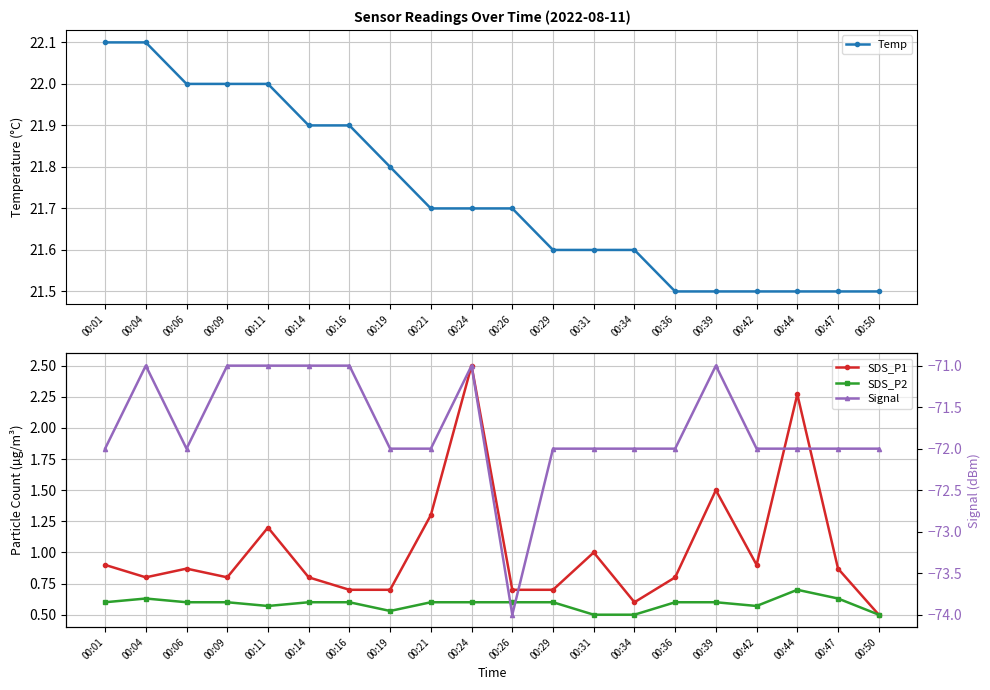

True or false: SDS_P2 and SDS_P1 intersect in this chart.

False